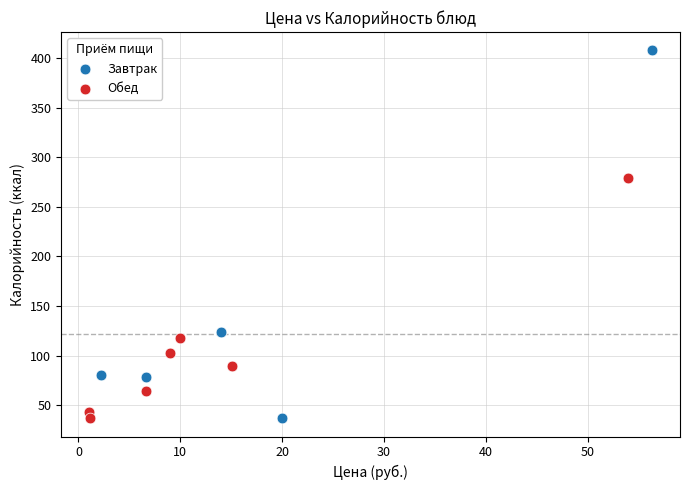

Which series reaches the maximum Y coordinate?

Завтрак